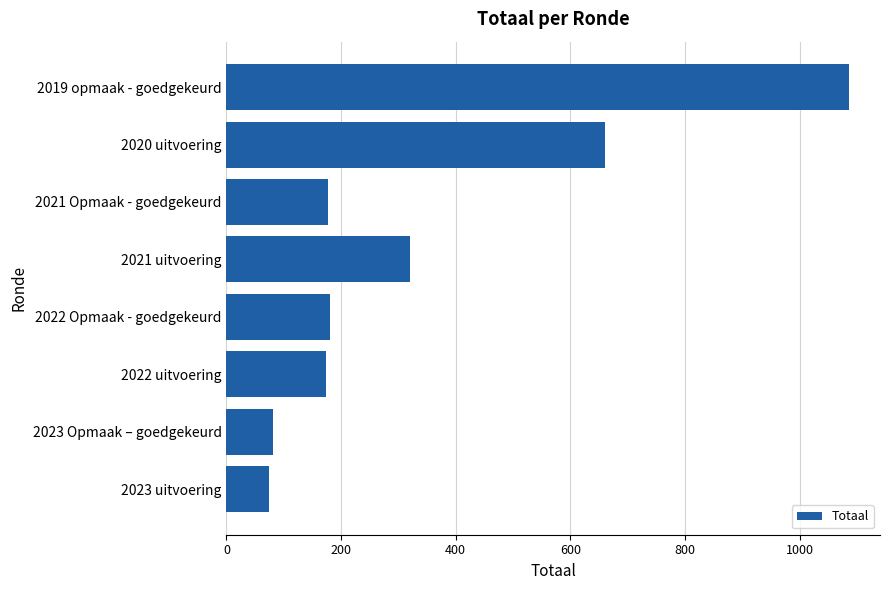

What is the change in value from 2021 uitvoering to 2019 opmaak - goedgekeurd?

+765